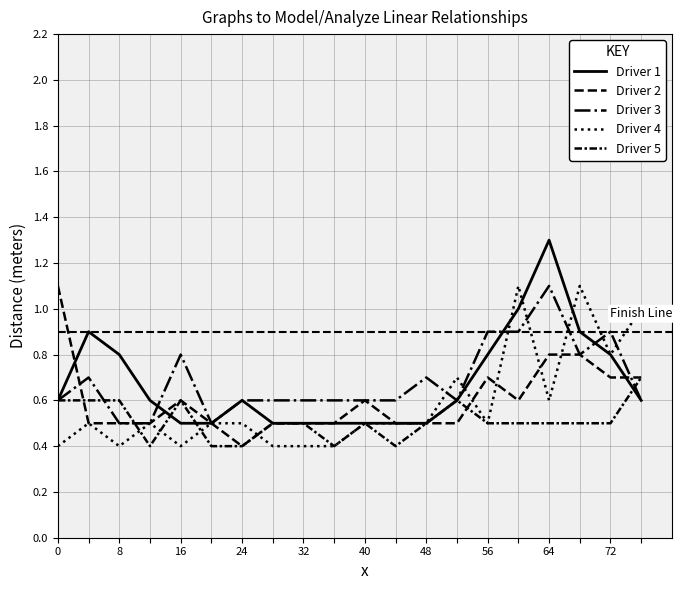

List the series in order of their peak value, lowest first.

Driver 5, Driver 2, Driver 3, Driver 4, Driver 1